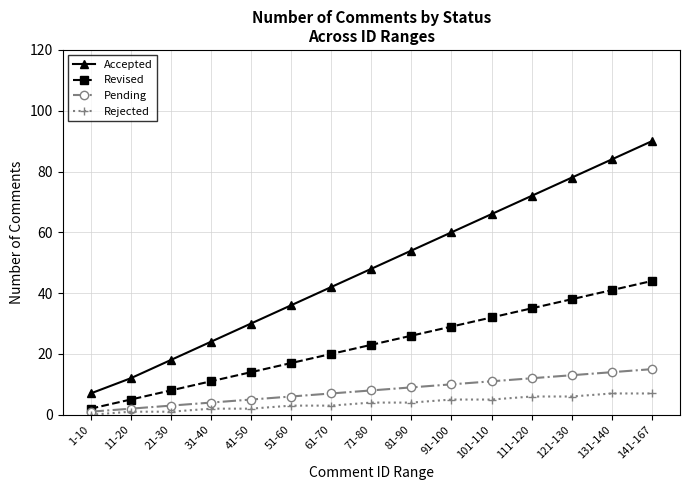

What is the label of the 5th point from the left?

41-50